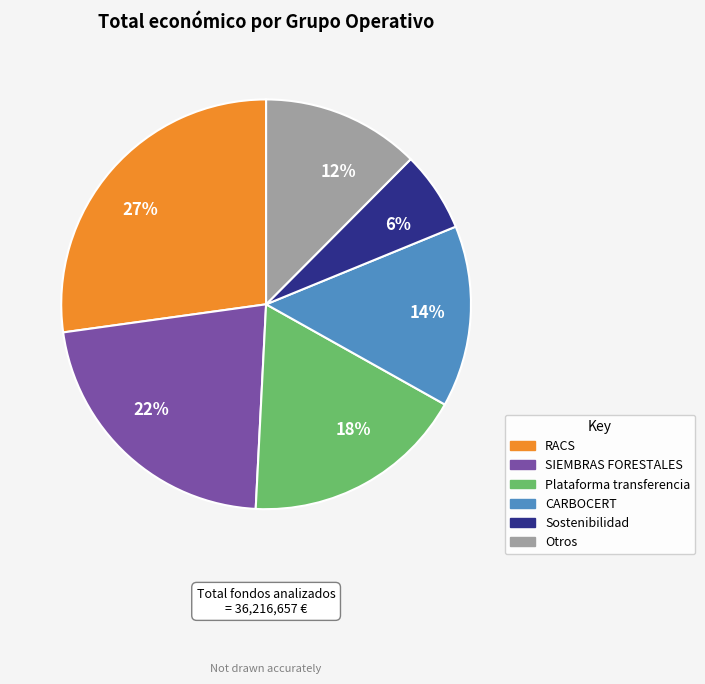

Does any single category account for the majority?

No